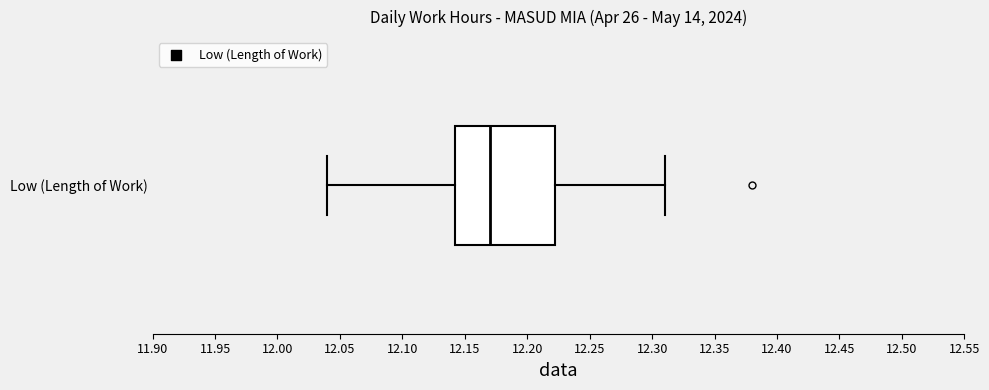

Transcribe this box plot: give where the median line is, the range the box spans, and where the two whiskers end, as read against the x-axis. The values are not printed on the chart, so give them approximately, as read against the axis.

median 12.170, box 12.145 to 12.225, whiskers 12.040 to 12.310